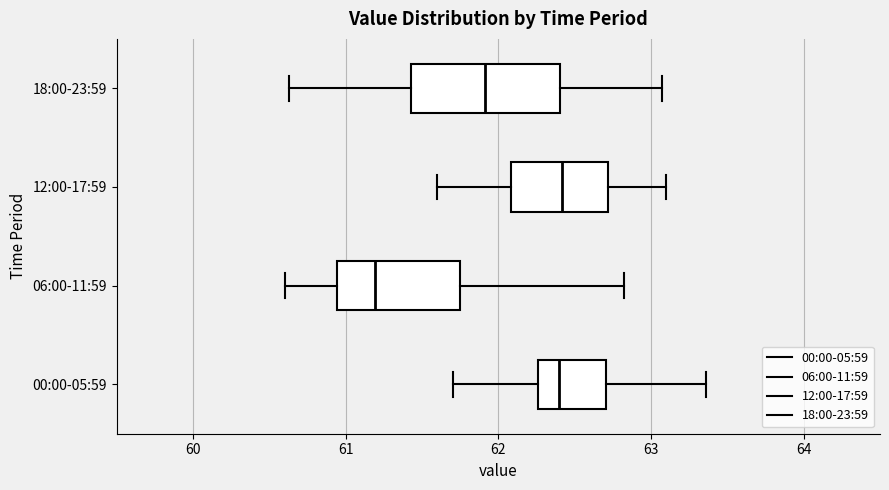

Where is the left edge of the box for 06:00-11:59 on the x-axis? The values are not printed on the chart, so give them approximately, as read against the axis.

60.9